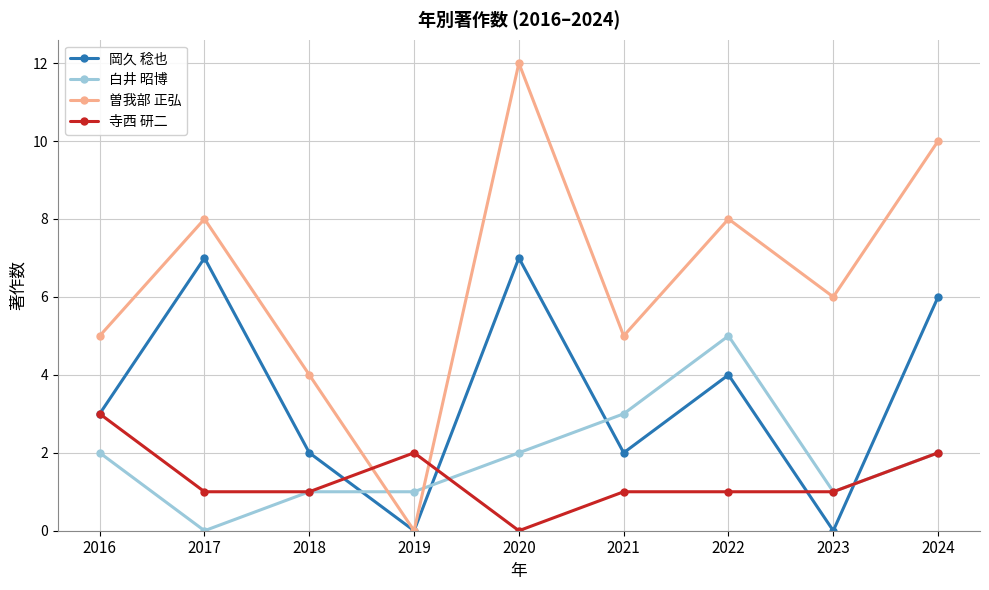

Reading left to right, transcribe all the data shown in this chart.

岡久 稔也: 3	7	2	0	7	2	4	0	6
白井 昭博: 2	0	1	1	2	3	5	1	2
曽我部 正弘: 5	8	4	0	12	5	8	6	10
寺西 研二: 3	1	1	2	0	1	1	1	2